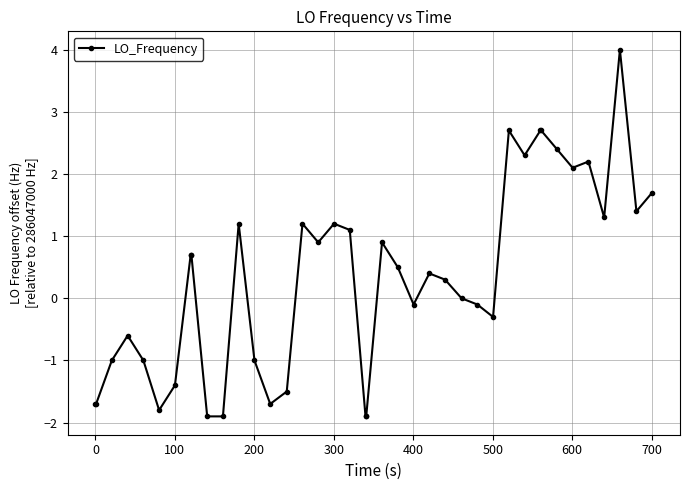

What is the greatest value displayed?

4.0